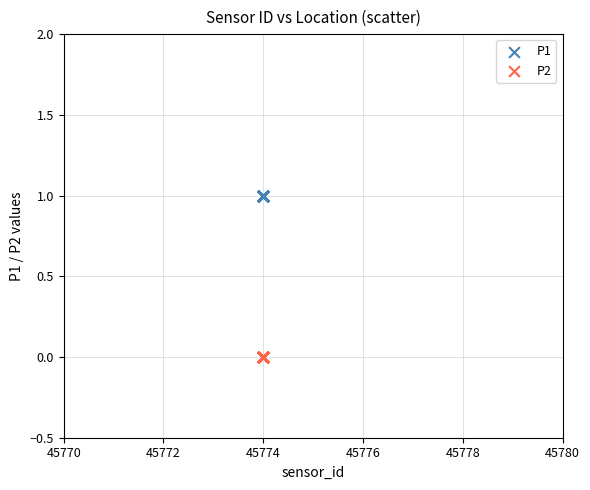

Which series contains the lowest Y value?

P2